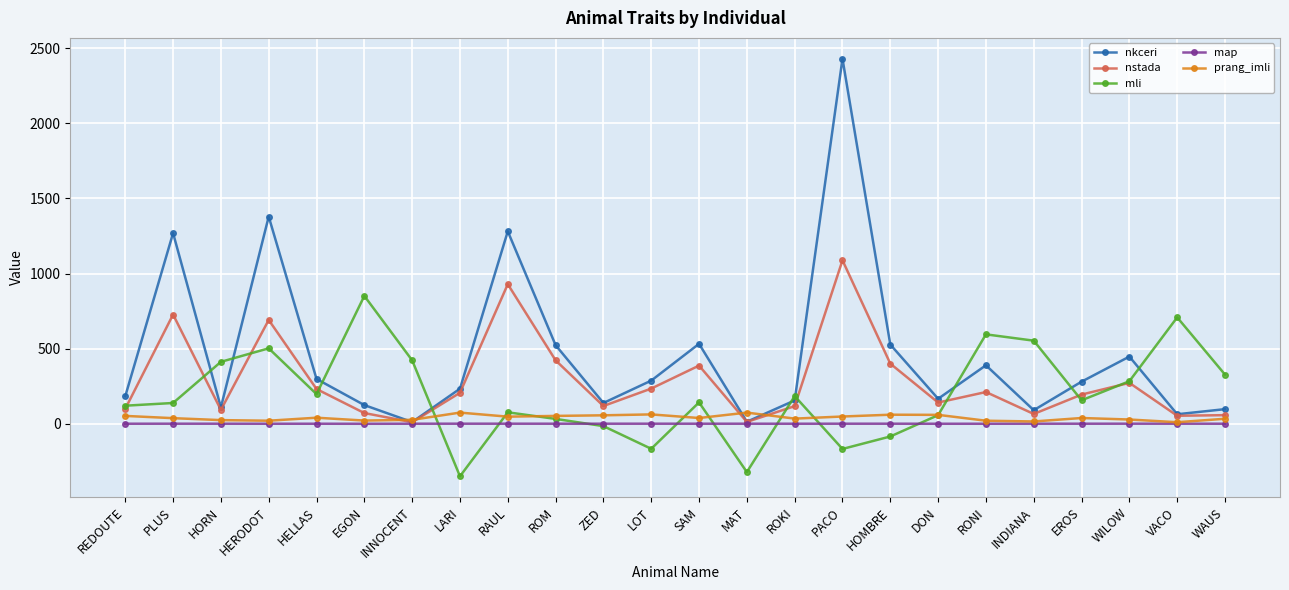

What is the sum of the map values at HORN and LARI?

0.1